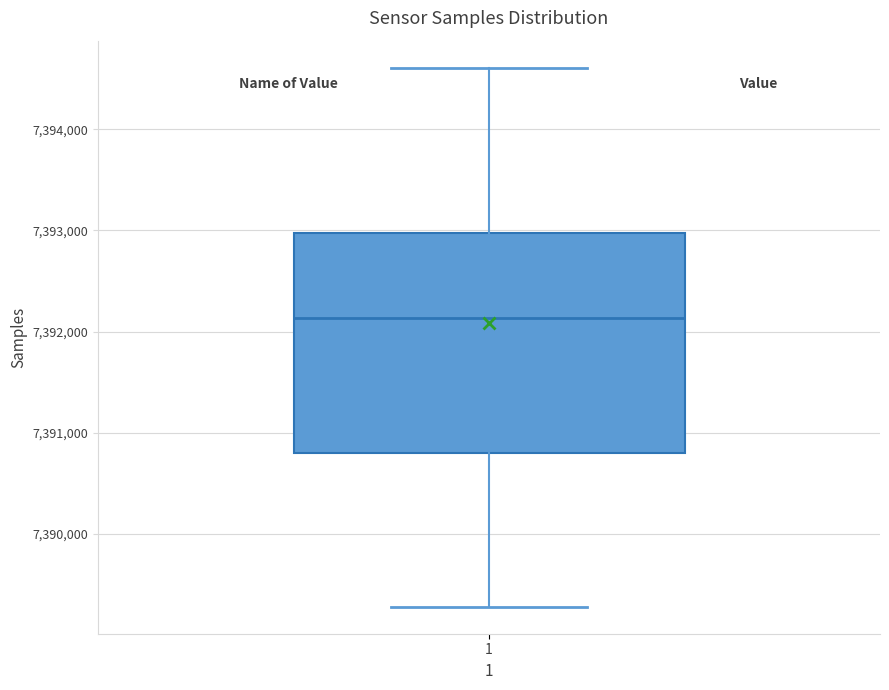

Where is the upper edge of the box at x = 1 on the y-axis? The values are not printed on the chart, so give them approximately, as read against the axis.

7393000